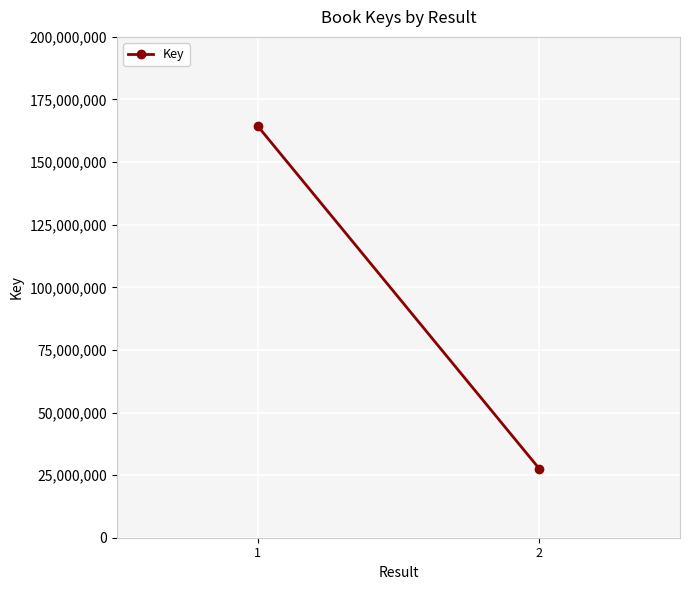

Reading right to left, transcribe all the data shown in this chart.

2=27600550	1=164451313